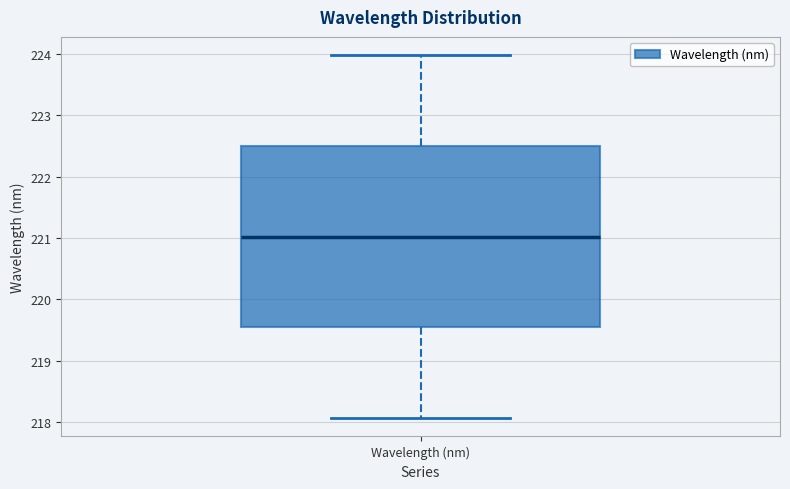

Read this box plot against the y-axis: the position of the median line, the range covered by the box, and the ends of both whiskers. The values are not printed on the chart, so give them approximately, as read against the axis.

median 221.0, box 219.5 to 222.5, whiskers 218.1 to 224.0